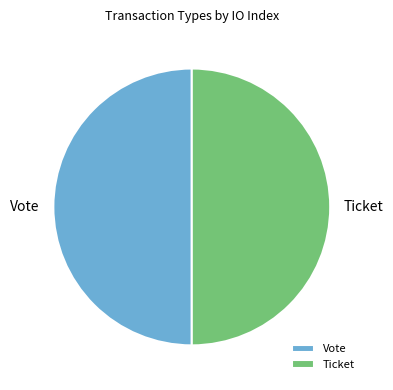

Combined, do Ticket and Vote account for over 50%?

Yes